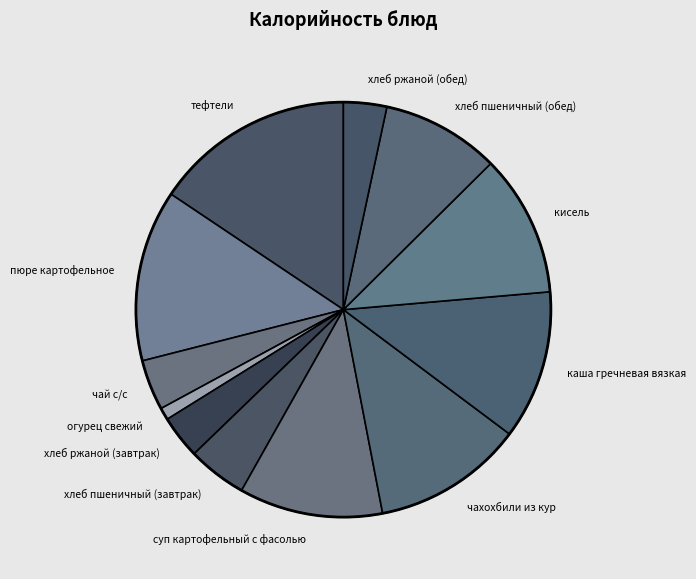

Which slice is the largest?

тефтели